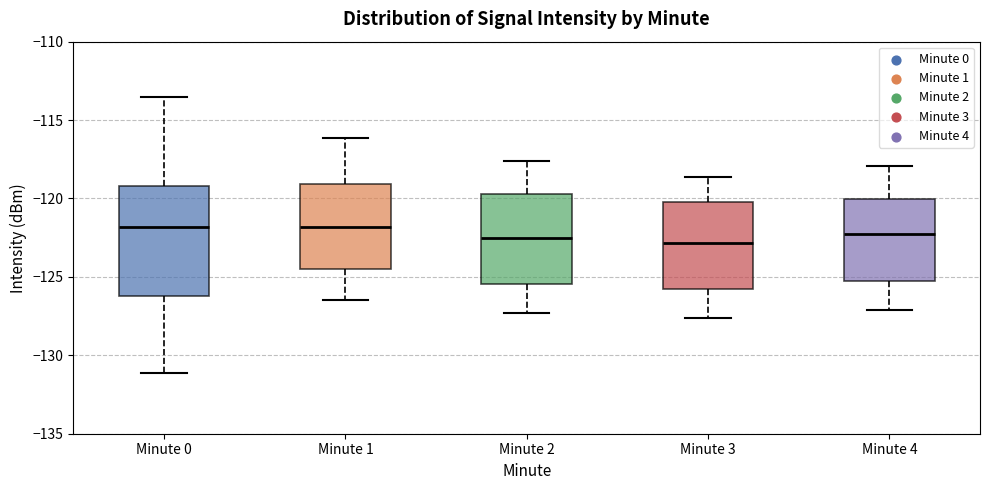

Where is the lower edge of the box for Minute 3 on the y-axis? The values are not printed on the chart, so give them approximately, as read against the axis.

-126.0